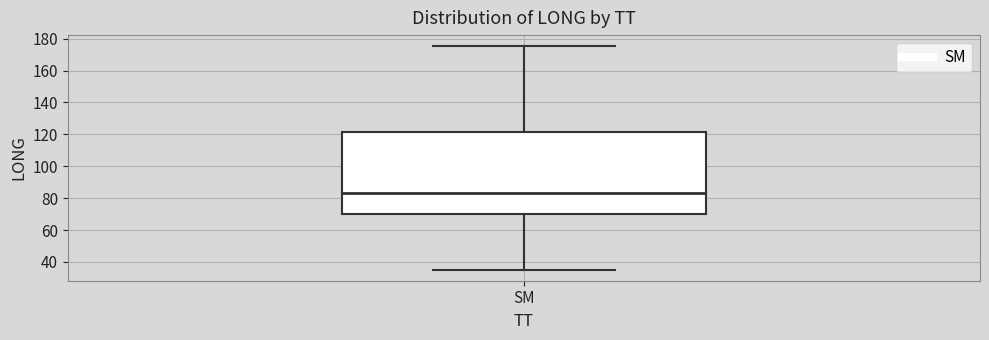

Where does the upper whisker of the box for SM end on the y-axis? The values are not printed on the chart, so give them approximately, as read against the axis.

176